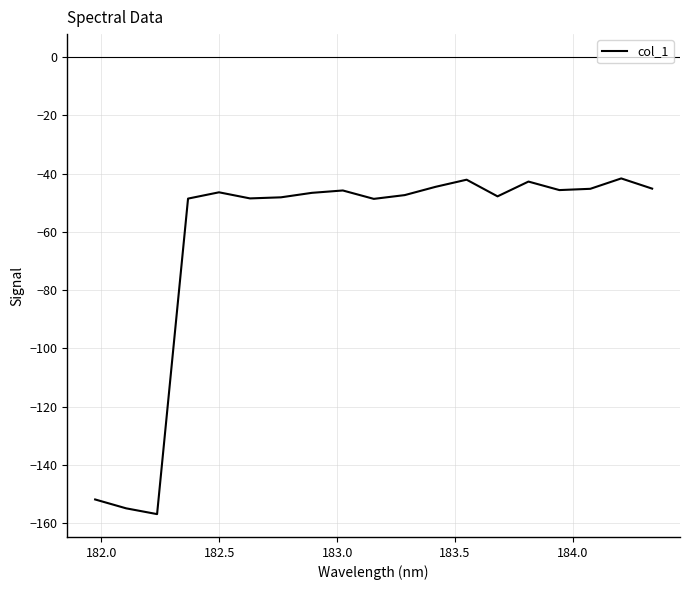

What is the maximum value shown in the chart?

-41.7